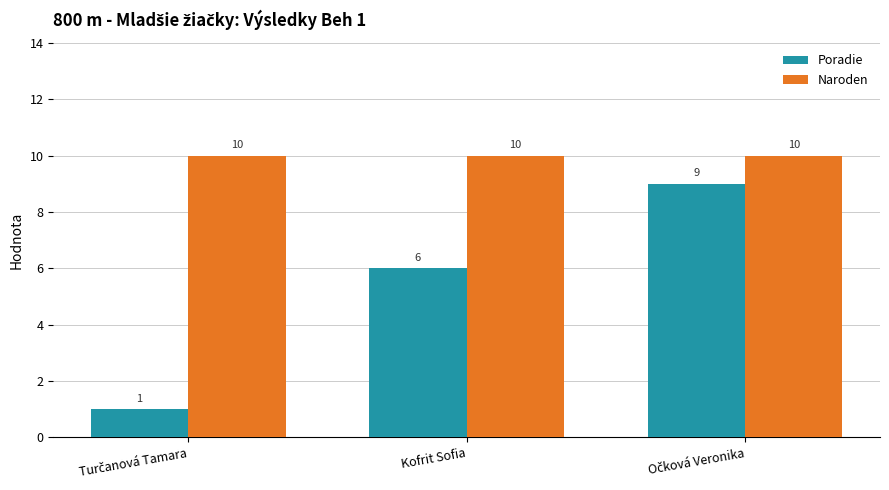

Is it true that Poradie equals 6 at Kofrit Sofia?

True